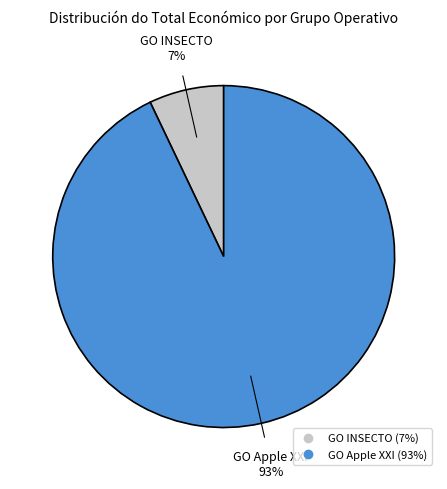

Do GO INSECTO and GO Apple XXI together represent more than half of the pie?

Yes